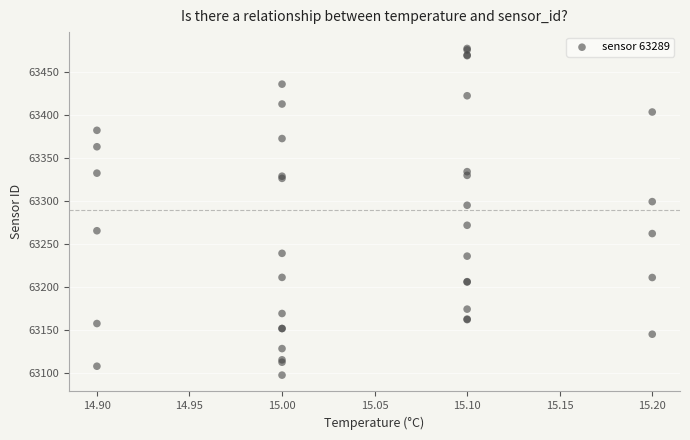

What Y value in the scatter plot is closest to 63287?

63294.7